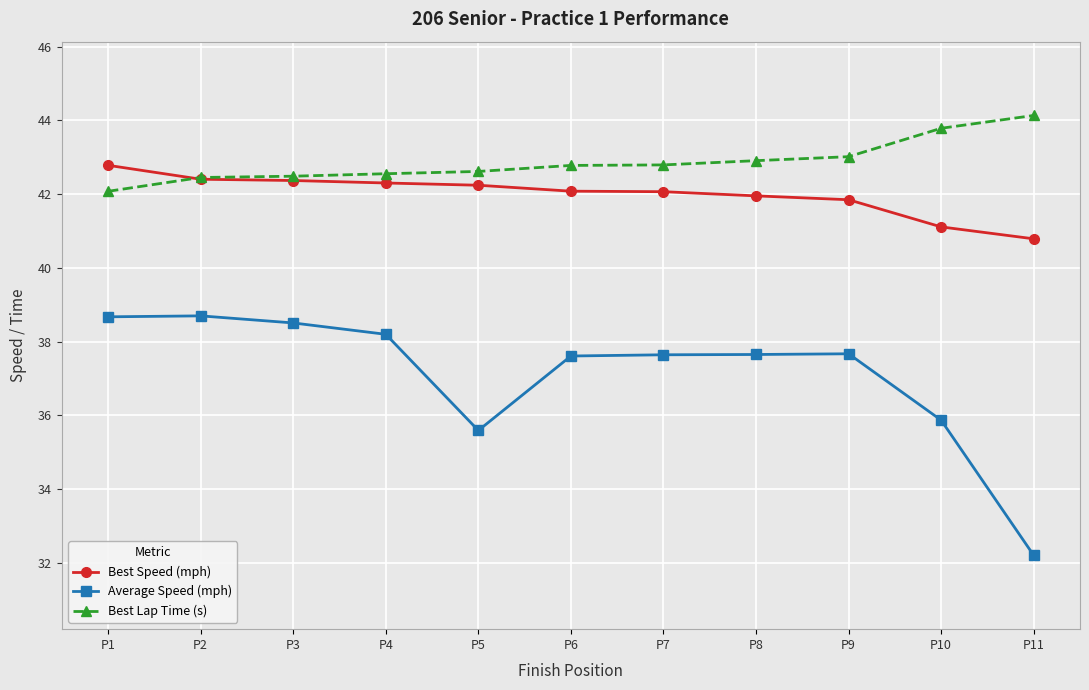

True or false: Best Speed (mph) and Average Speed (mph) cross at least once.

False